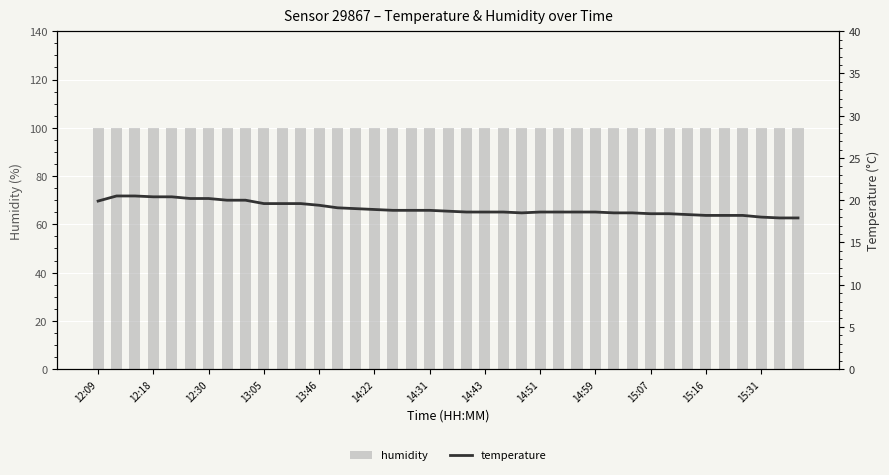

Between 13:46 and 20, which series saw the biggest shift?

temperature